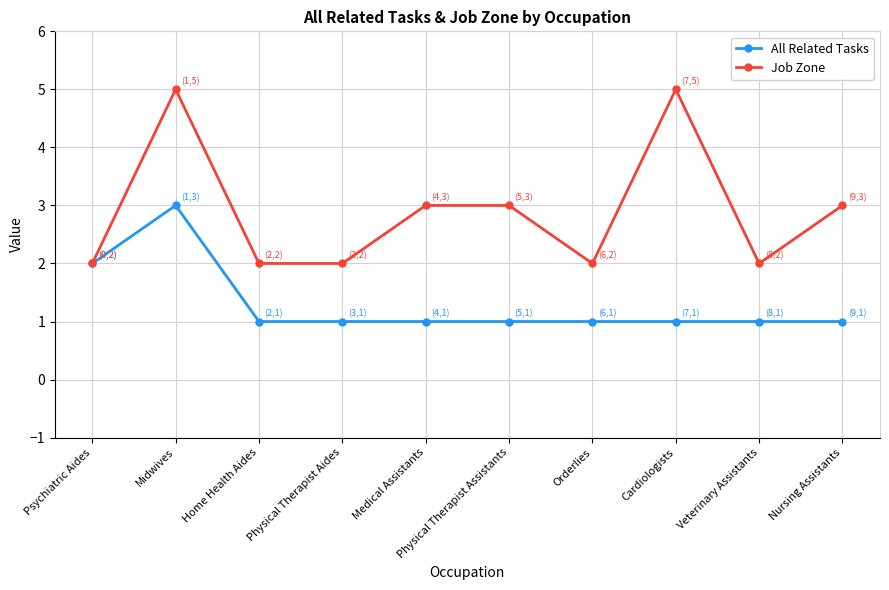

What is the difference between the highest and lowest values at Cardiologists?

4